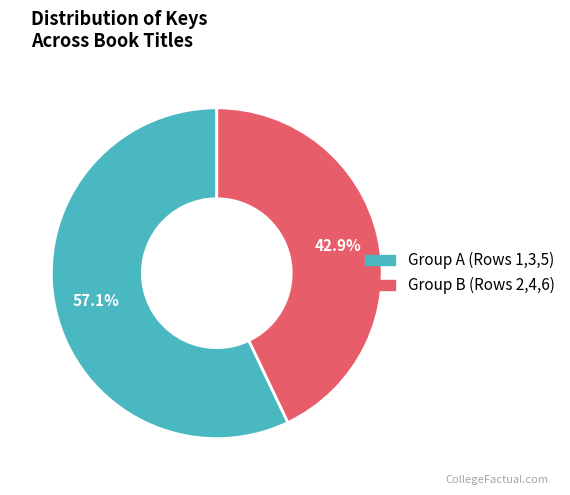

Is there any slice that represents more than half of the pie?

Yes